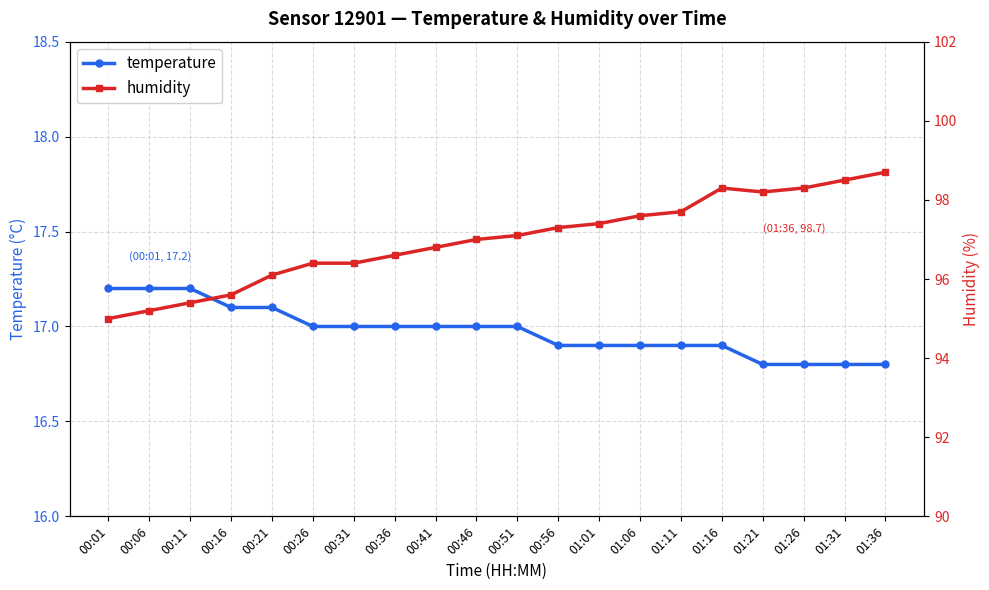

How many interior local peaks does the humidity series have?

1